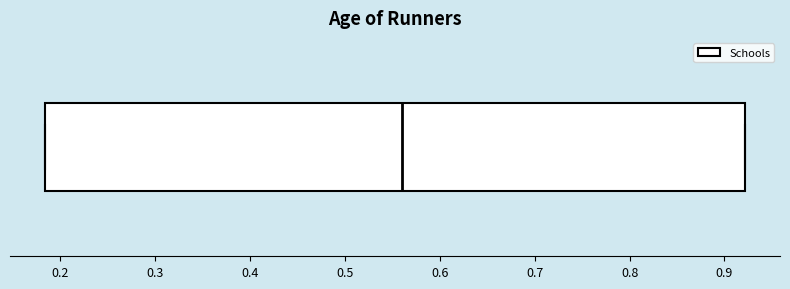

Read this box plot against the x-axis: the position of the median line, the range covered by the box, and the ends of both whiskers. The values are not printed on the chart, so give them approximately, as read against the axis.

median 0.56, box 0.18 to 0.92, whiskers 0.18 to 0.92